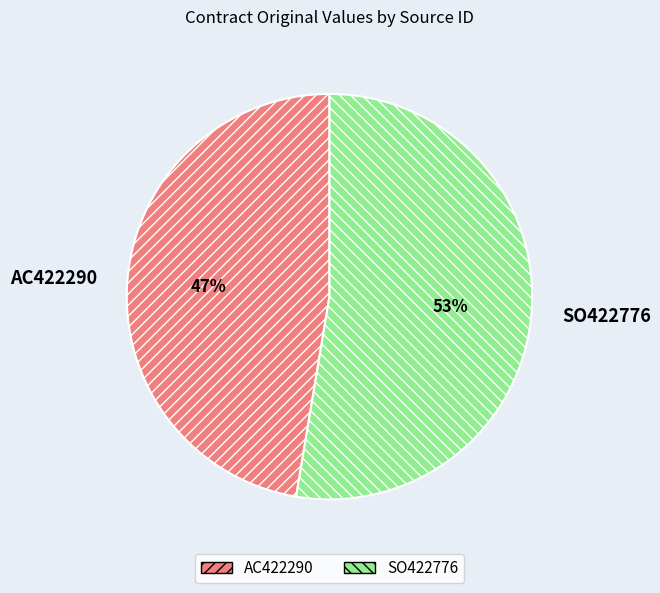

Is it true that SO422776 is 62% of the pie?

False